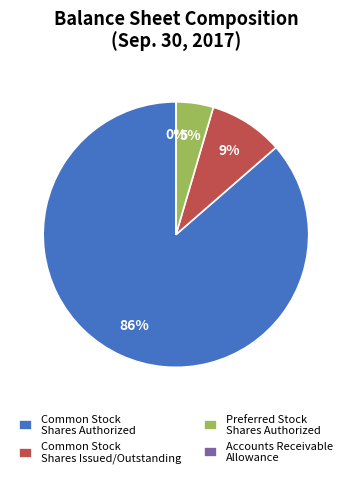

Is there any slice that represents more than half of the pie?

Yes